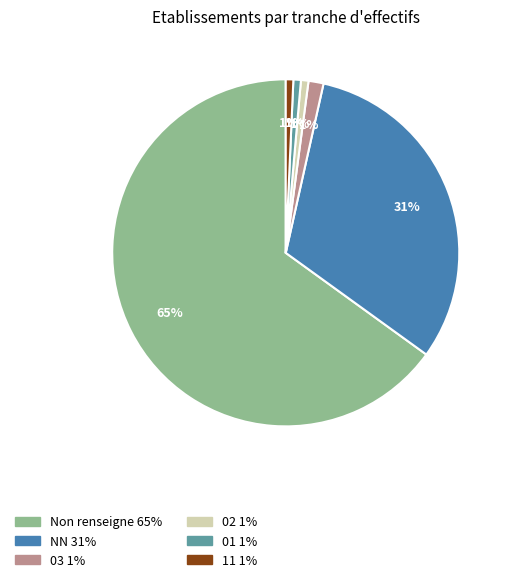

Is there any slice that represents more than half of the pie?

Yes